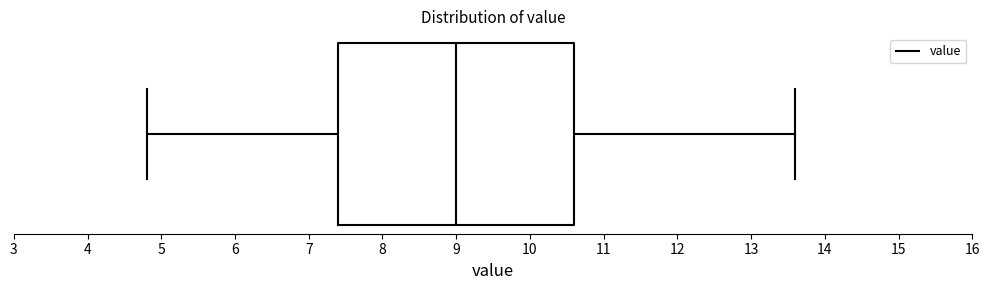

Read this box plot against the x-axis: the position of the median line, the range covered by the box, and the ends of both whiskers. The values are not printed on the chart, so give them approximately, as read against the axis.

median 9.0, box 7.4 to 10.6, whiskers 4.8 to 13.6